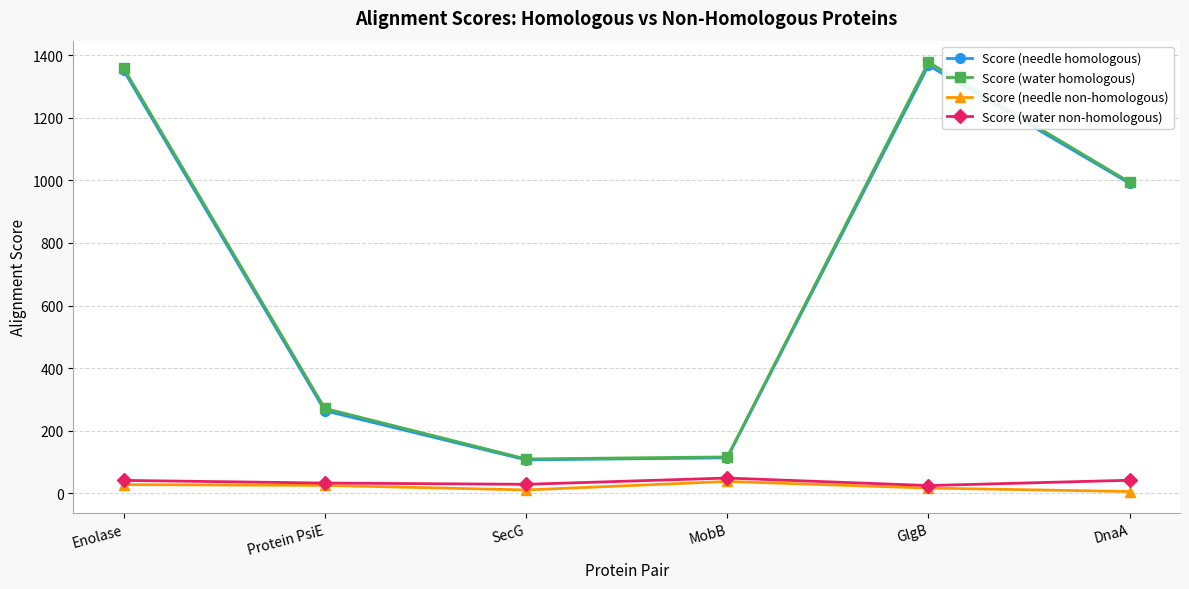

True or false: Score (water homologous) has a value of 110.0 at SecG.

True